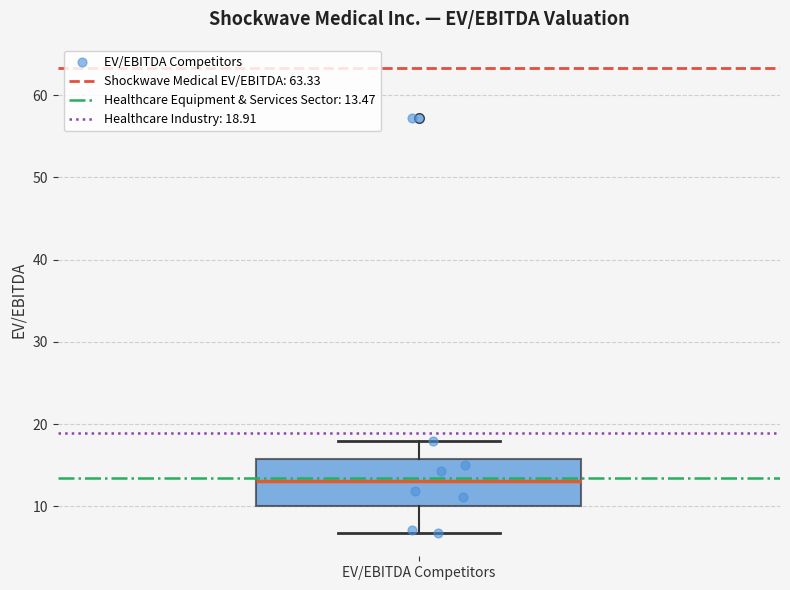

Read this box plot against the y-axis: the position of the median line, the range covered by the box, and the ends of both whiskers. The values are not printed on the chart, so give them approximately, as read against the axis.

median 13, box 10 to 16, whiskers 7 to 18